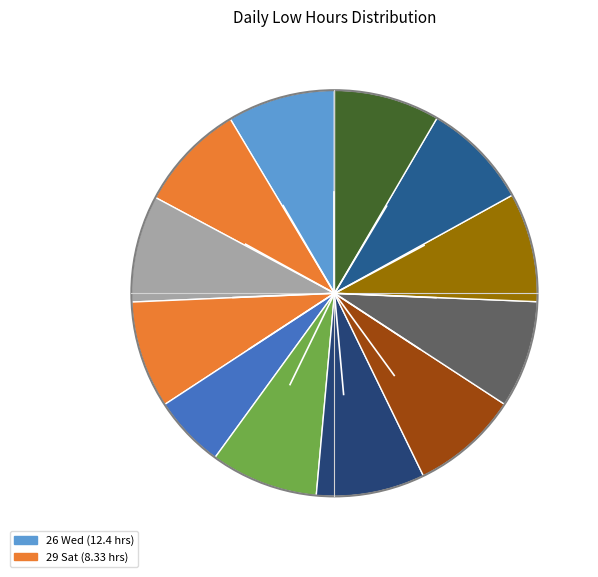

How many slices are in this pie chart?

12